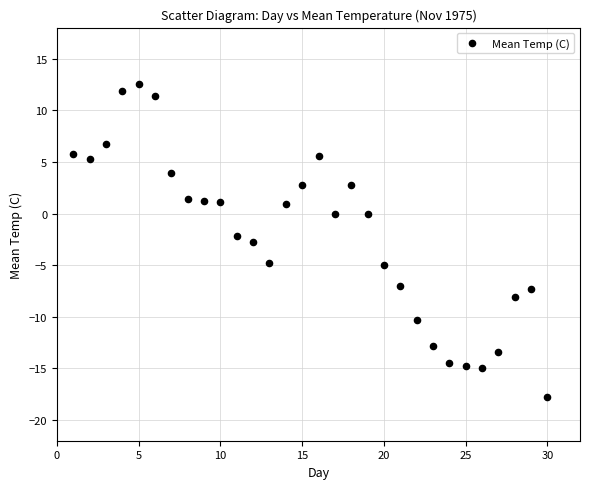

What is the range of X values (max minus min)?

29.0